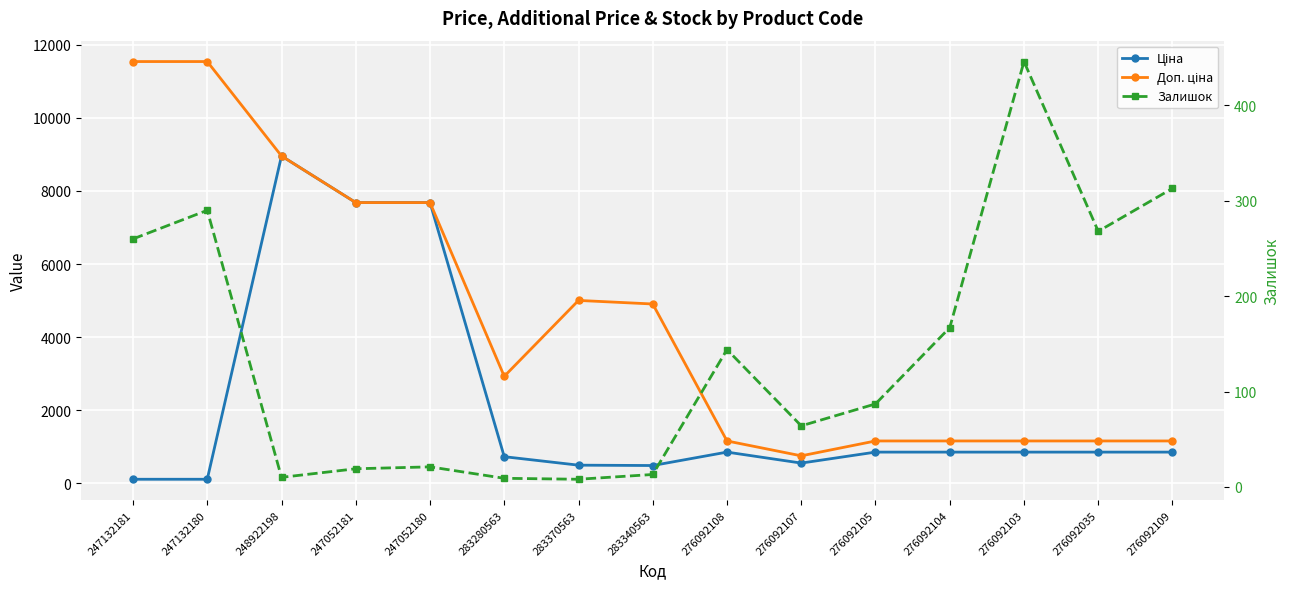

Reading left to right, extract all data points from this chart.

Ціна: 247132181=115.4	247132180=115.4	248922198=8955.1	247052181=7680.9	247052180=7680.9	283280563=732.5	283370563=500.5	283340563=490.8	276092108=857.9	276092107=557.6	276092105=857.9	276092104=857.9	276092103=857.9	276092035=857.9	276092109=857.9
Доп. ціна: 247132181=11537.0	247132180=11537.0	248922198=8955.1	247052181=7680.9	247052180=7680.9	283280563=2930.0	283370563=5005.4	283340563=4907.7	276092108=1162.5	276092107=756.0	276092105=1162.5	276092104=1162.5	276092103=1162.5	276092035=1162.5	276092109=1162.5
Залишок: 247132181=260.0	247132180=290.0	248922198=10.0	247052181=19.0	247052180=21.0	283280563=9.0	283370563=8.0	283340563=13.0	276092108=144.0	276092107=64.0	276092105=87.0	276092104=167.0	276092103=446.0	276092035=268.0	276092109=313.0